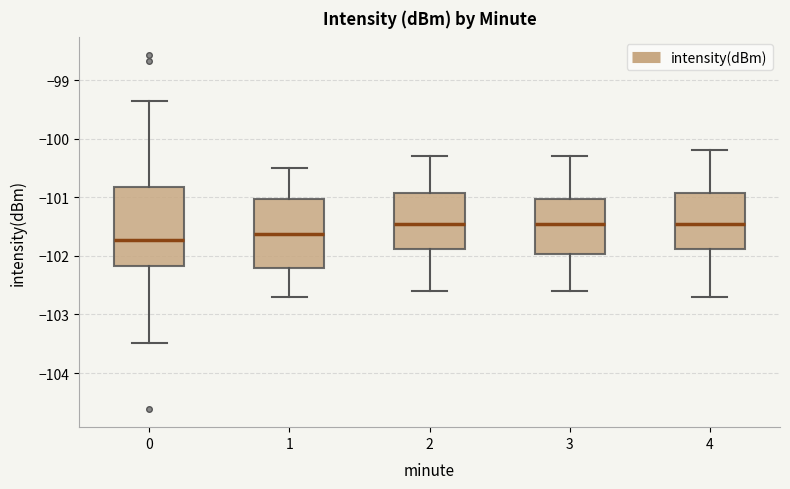

Reading left to right, transcribe this box plot: for each box, give where its median line is, the range the box spans, and where its two whiskers end, as read against the y-axis. The values are not printed on the chart, so give them approximately, as read against the axis.

0: median -101.7, box -102.2 to -100.8, whiskers -103.5 to -99.4
1: median -101.6, box -102.2 to -101.0, whiskers -102.7 to -100.5
2: median -101.4, box -101.9 to -100.9, whiskers -102.6 to -100.3
3: median -101.4, box -102.0 to -101.0, whiskers -102.6 to -100.3
4: median -101.4, box -101.9 to -100.9, whiskers -102.7 to -100.2